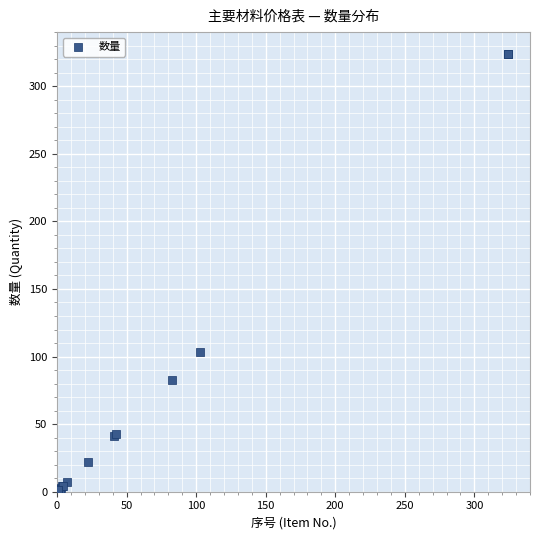

What Y value in the scatter plot is closest to 162?

103.0